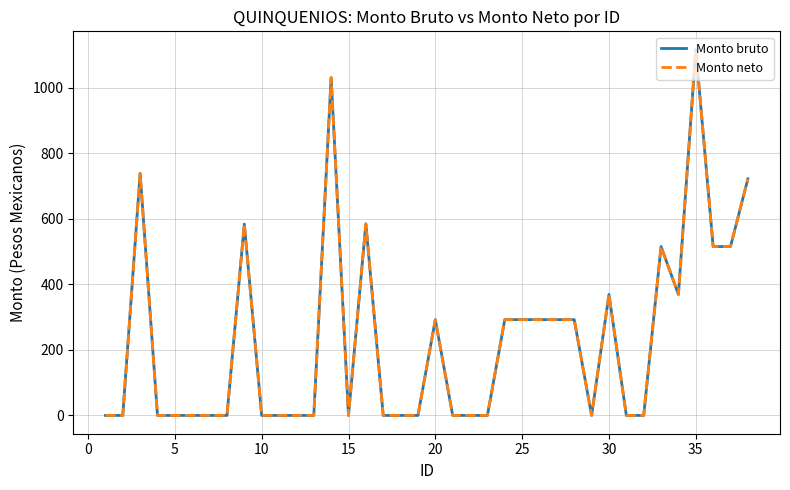

Does the chart display data point markers on the line(s)?

No